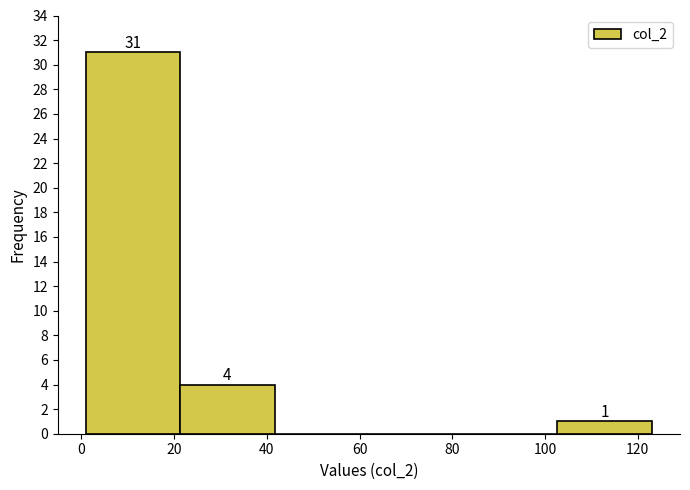

Over which range of the x-axis is the bar tallest?

2 to 22